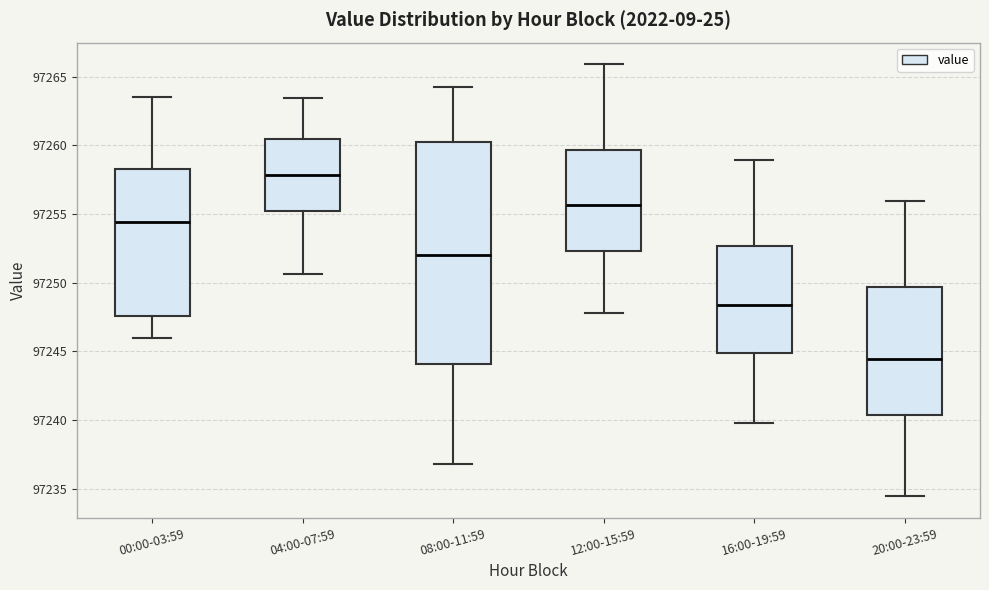

Which box's median line is the highest?

04:00-07:59